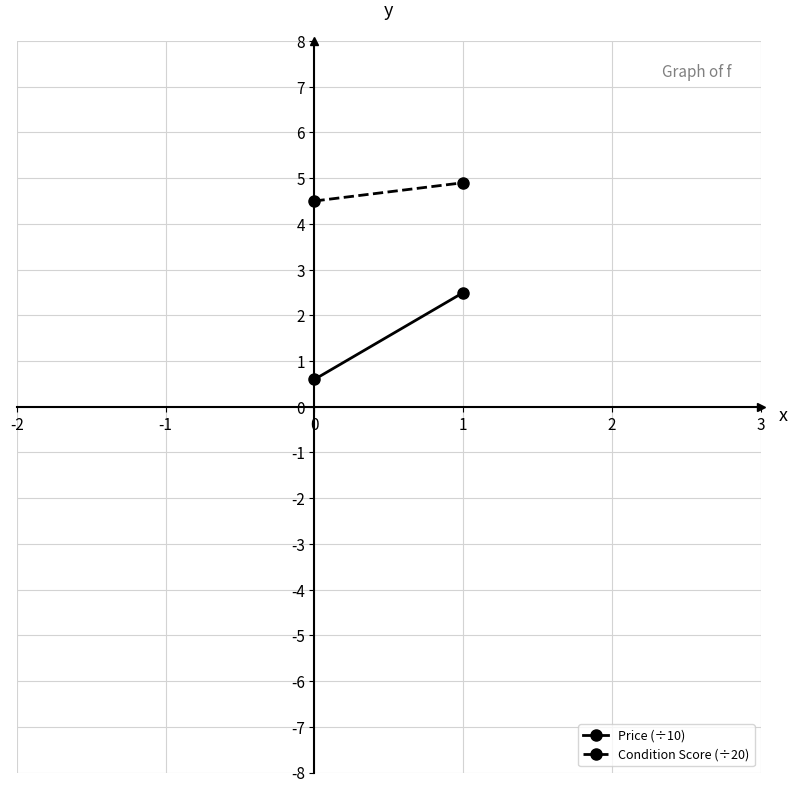

Is it true that Condition Score (÷20) equals 2.9 at 0?

False